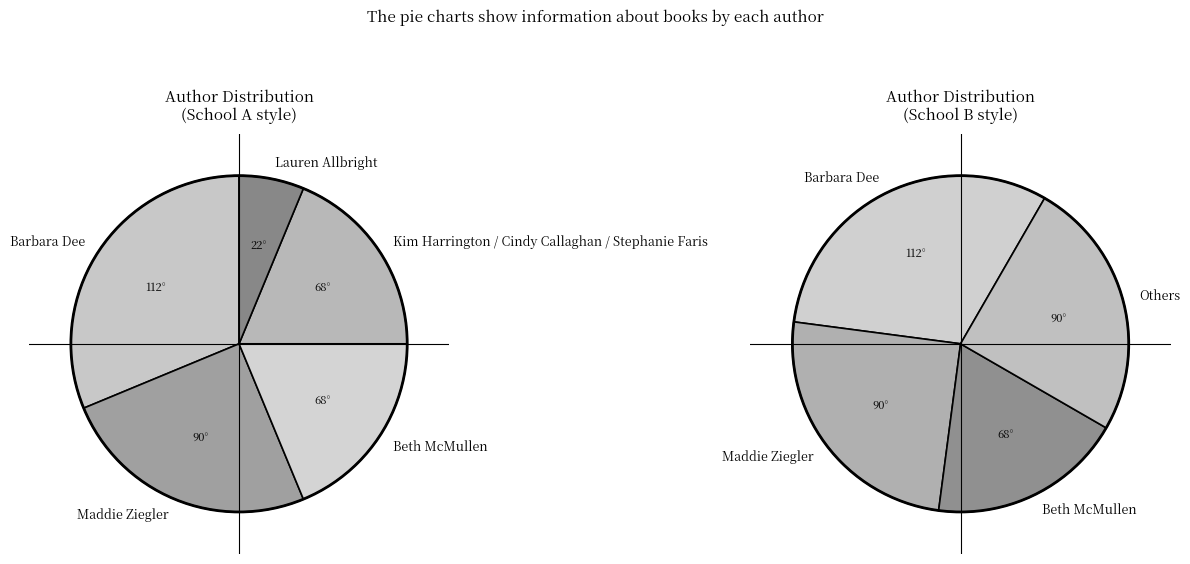

Does any single category account for the majority?

No